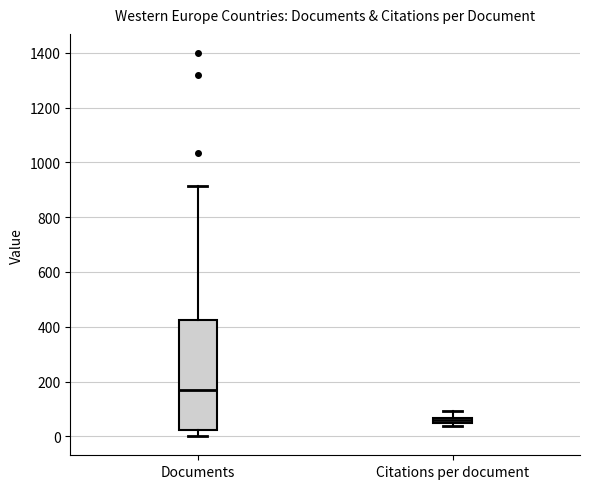

Which box's median line is the lowest?

Citations per document